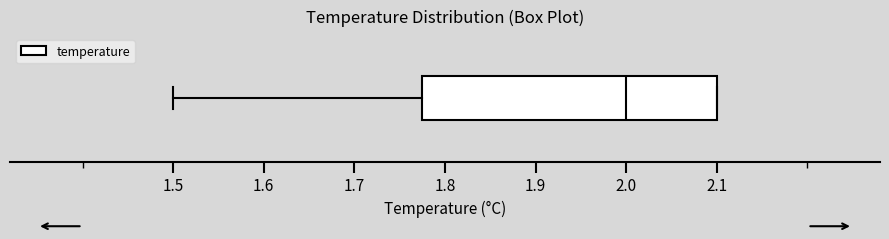

Read this box plot against the x-axis: the position of the median line, the range covered by the box, and the ends of both whiskers. The values are not printed on the chart, so give them approximately, as read against the axis.

median 2.00, box 1.78 to 2.10, whiskers 1.50 to 2.10